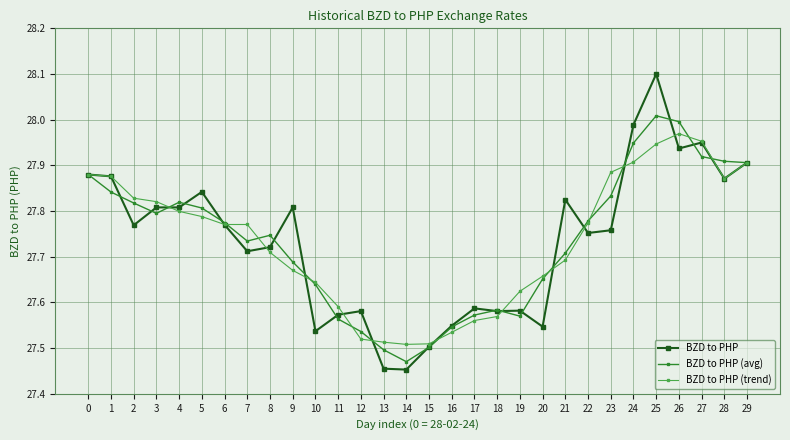

List the series in order of their overall mean, lowest first.

BZD to PHP, BZD to PHP (avg), BZD to PHP (trend)